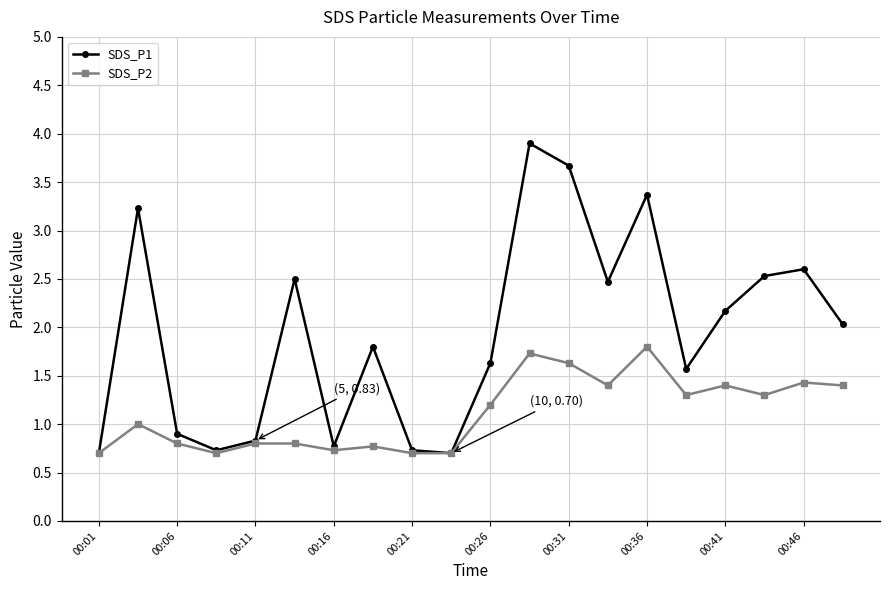

True or false: SDS_P2 has more than 2 interior local peaks.

True